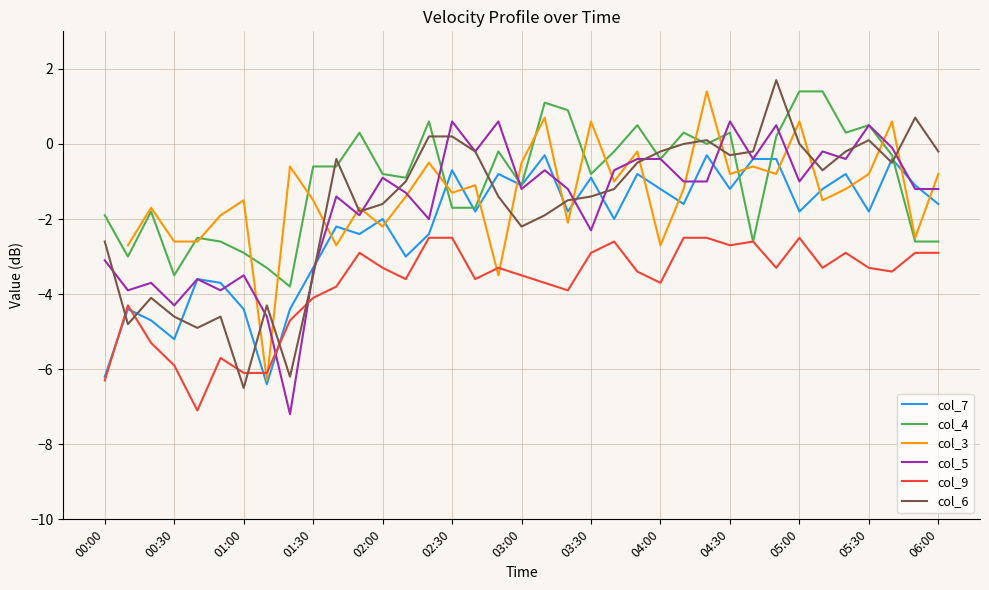

Is the value of col_3 at 16 greater than the value of col_9 at 23?

Yes